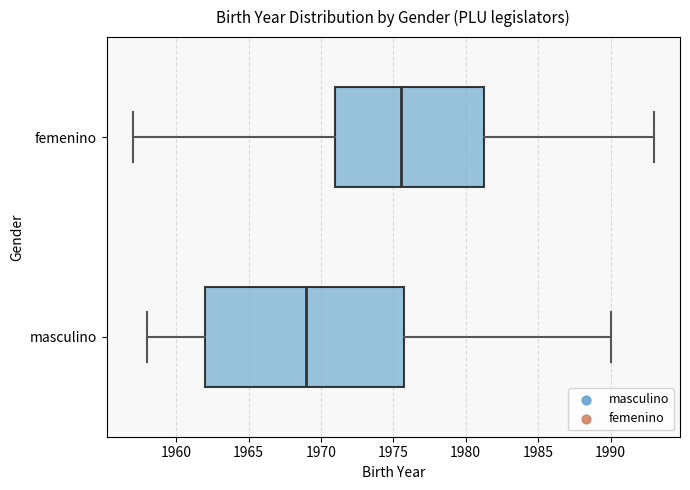

Comparing the boxes themselves (not the whiskers), which one is the widest?

masculino